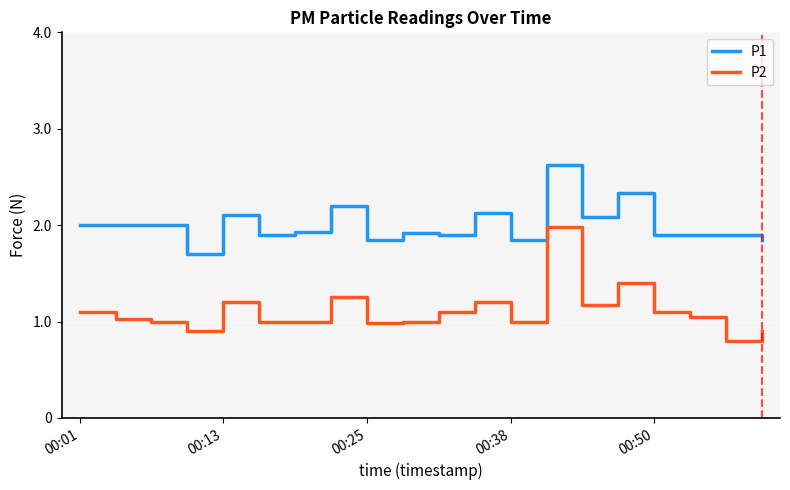

True or false: P1 has more than 0 points higher than both neighbors.

True